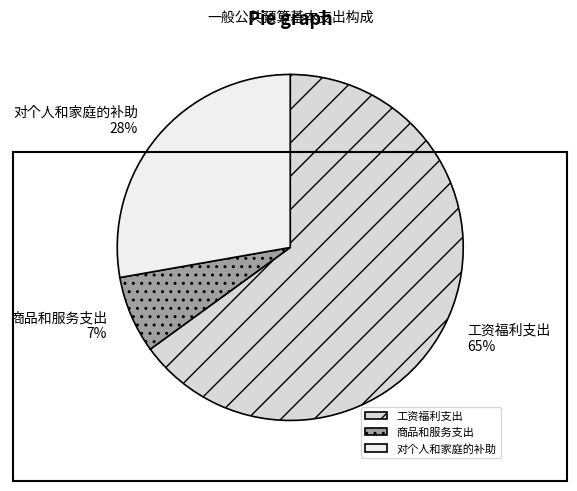

Which slice is the smallest?

商品和服务支出